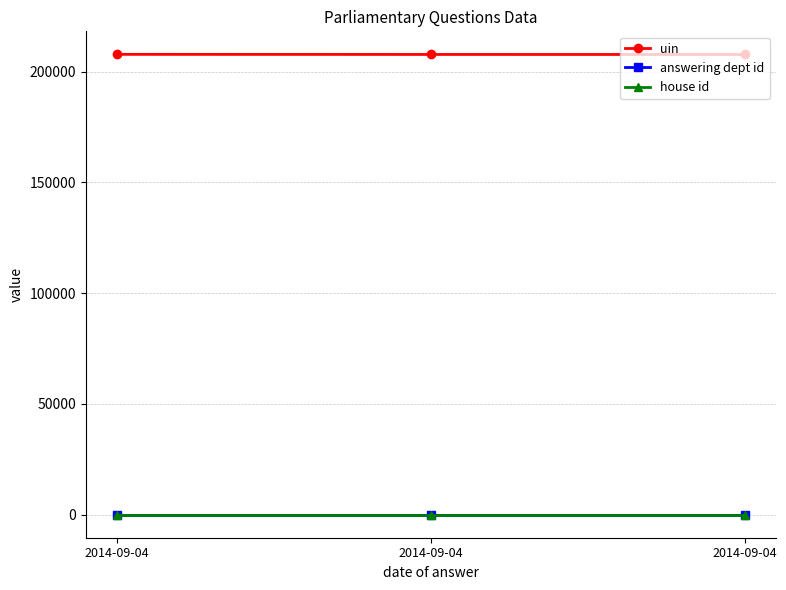

How many data points does each series have?

3